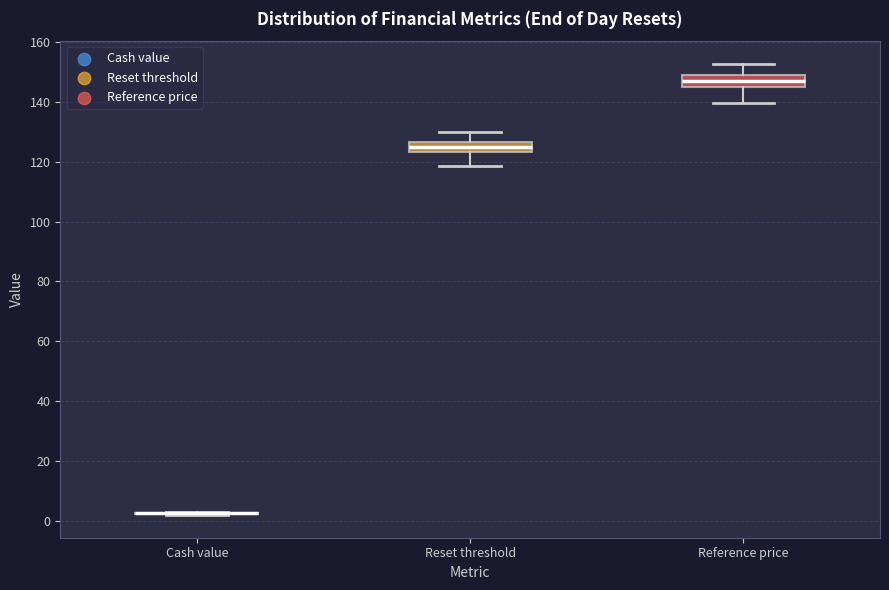

Where does the lower whisker of the box for Reset threshold end on the y-axis? The values are not printed on the chart, so give them approximately, as read against the axis.

118